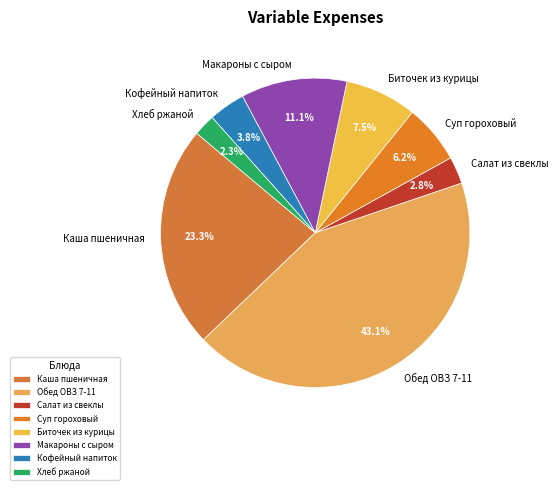

To the nearest percent, what is the combined percentage of Хлеб ржаной and Салат из свеклы?

5%